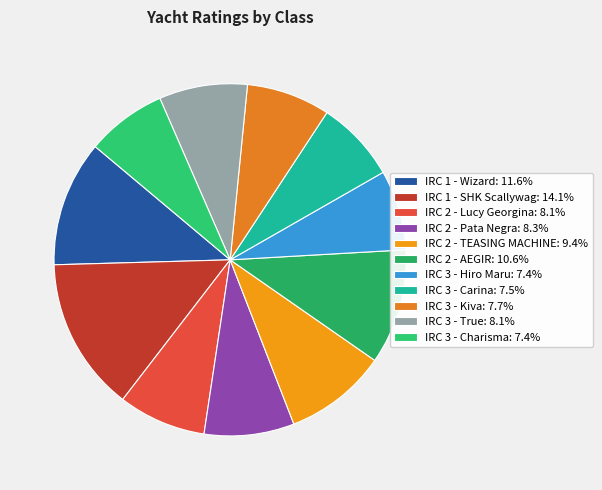

How many slices are in this pie chart?

11